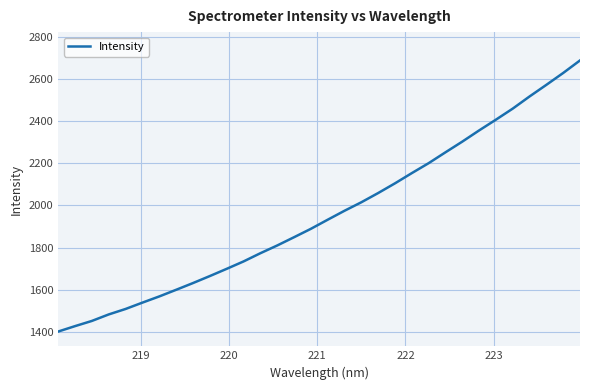

Is this an area chart (filled region under the line)?

No